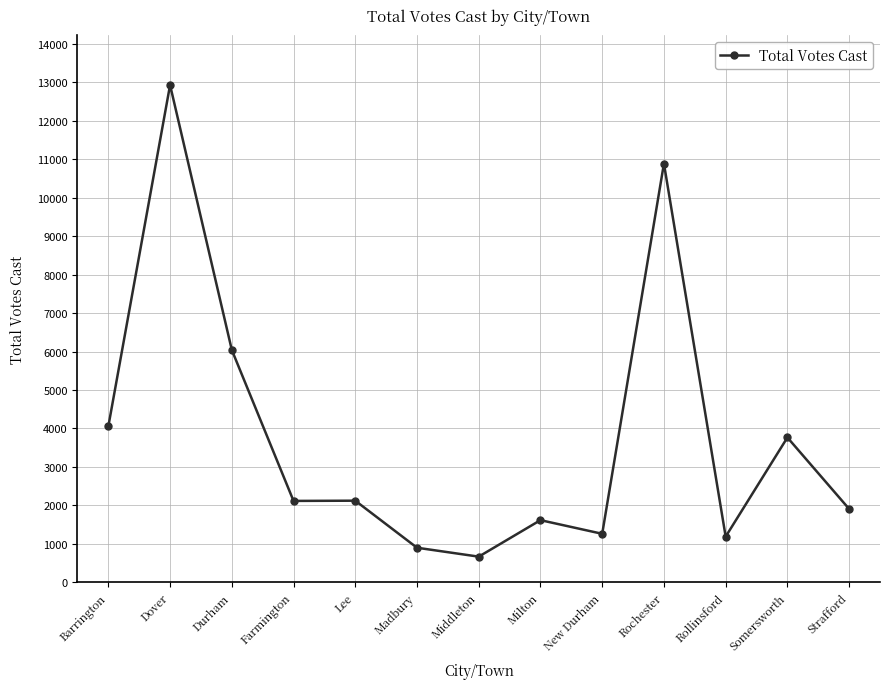

At which label is the value closest to 6798?

Durham